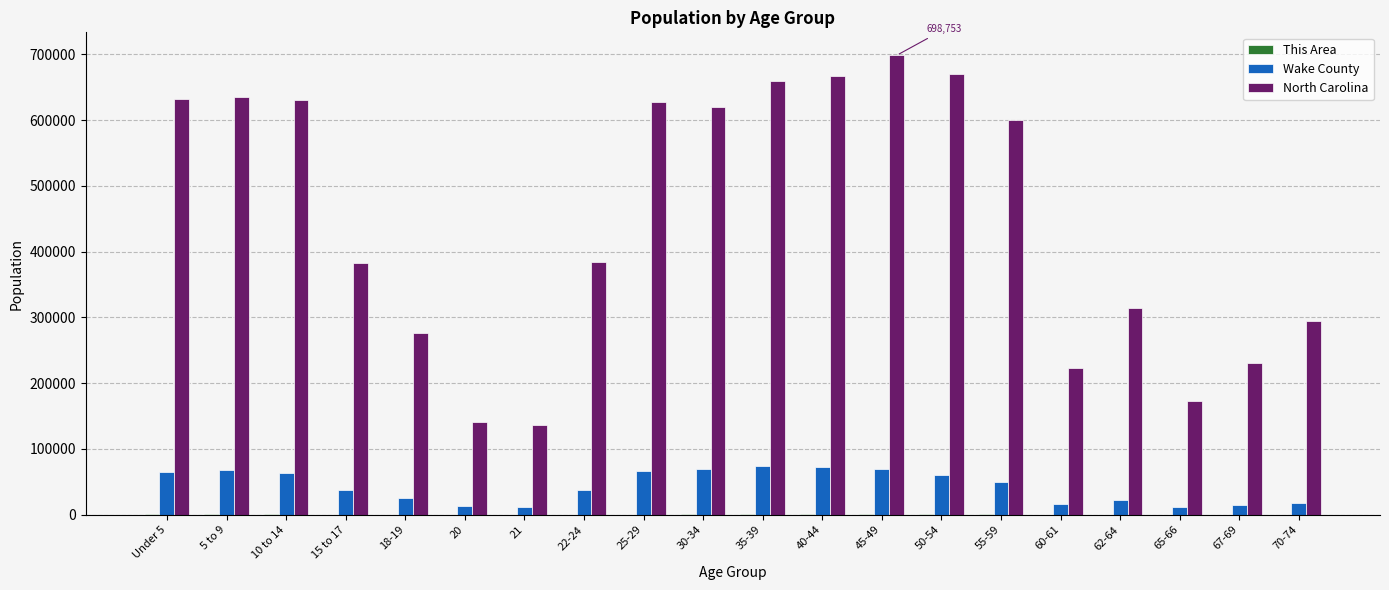

What is the sum of all Wake County values?

868835